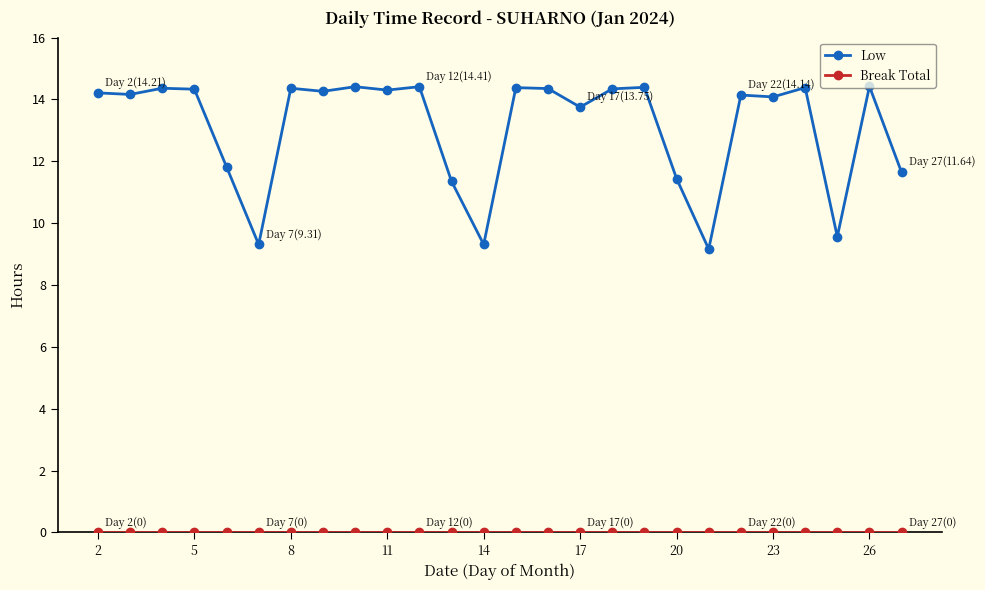

What is the maximum value shown in the chart?

14.4